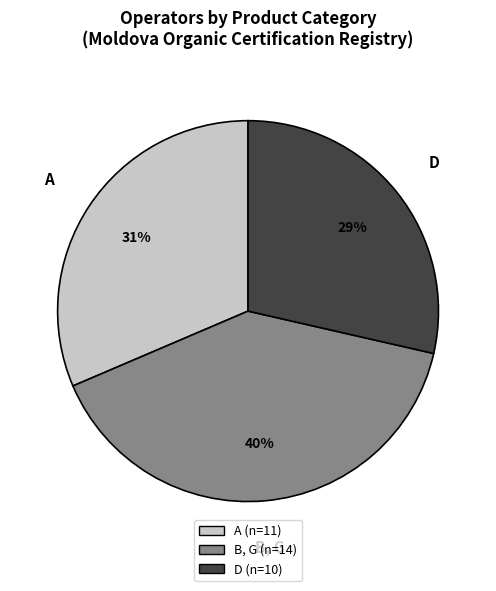

Does B, G account for over 50% of the chart?

No